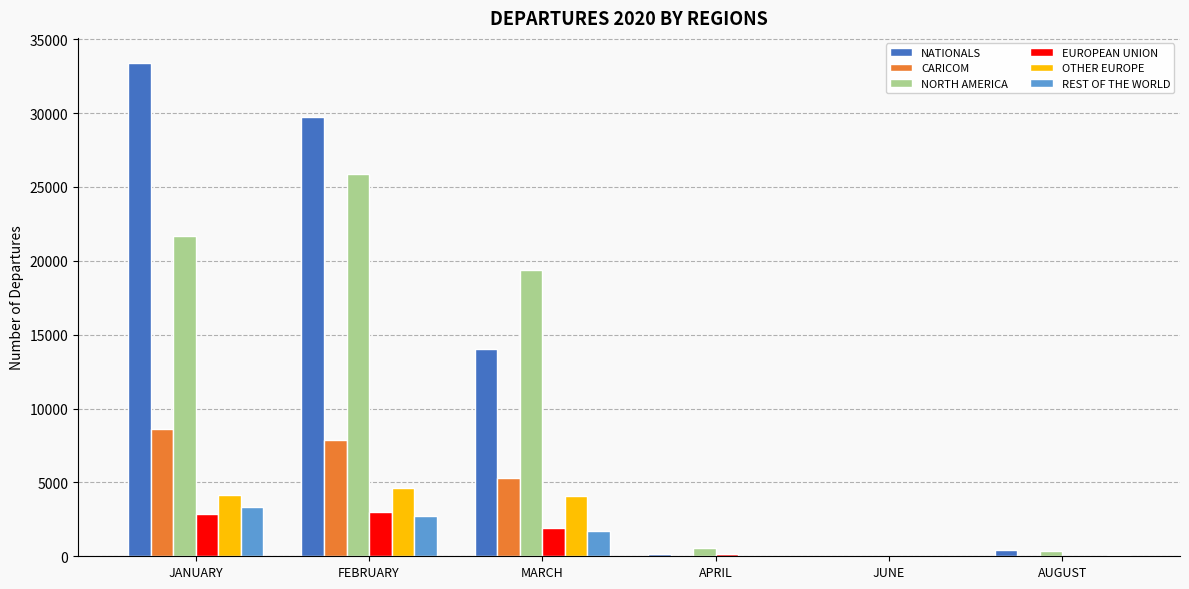

Which label corresponds to the largest value in the chart?

JANUARY